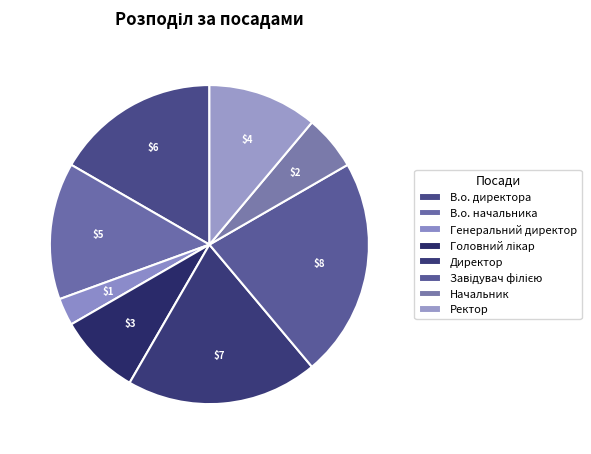

Rank the categories by value from lowest to highest.

Генеральний директор, Начальник, Головний лікар, Ректор, В.о. начальника, В.о. директора, Директор, Завідувач філією